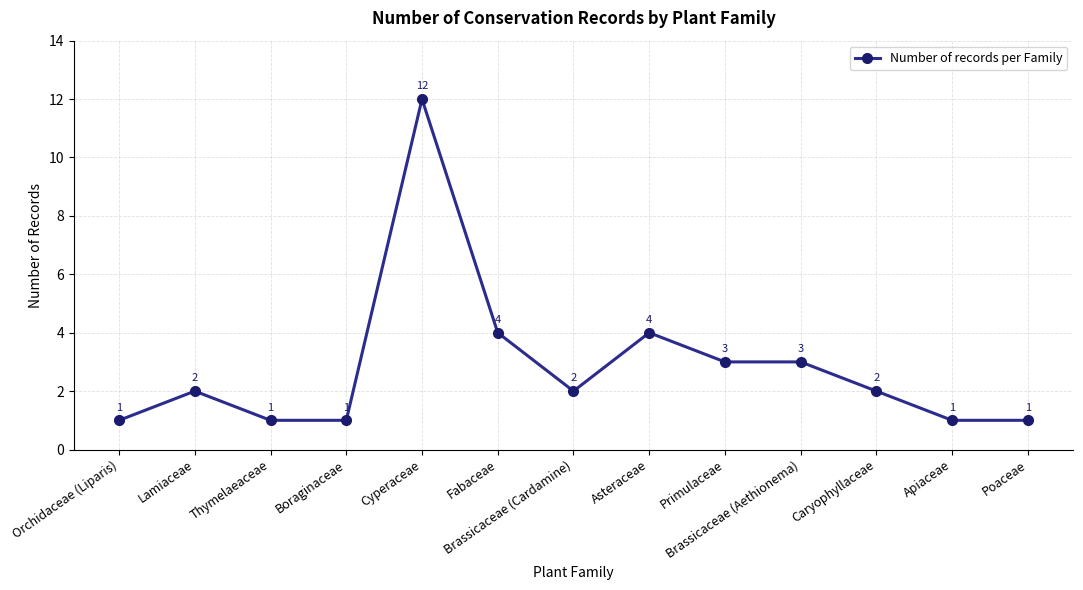

What is the change in value from Asteraceae to Brassicaceae (Aethionema)?

-1